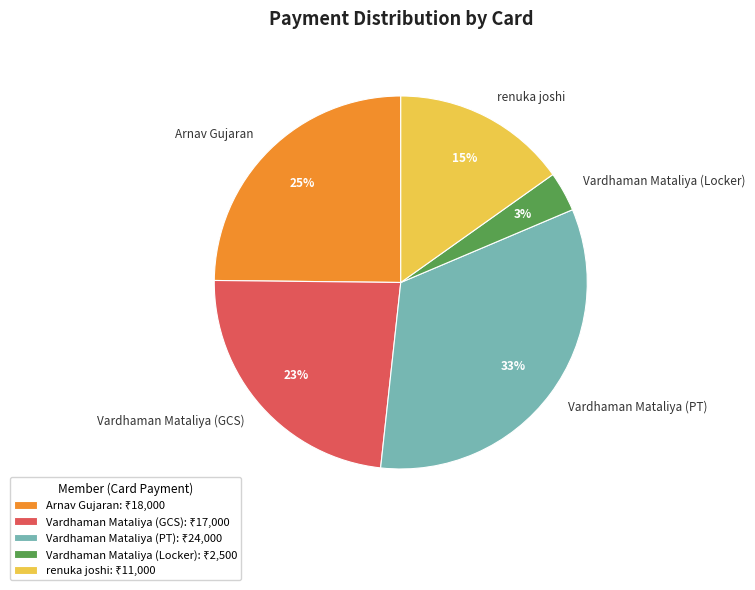

Do Arnav Gujaran and Vardhaman Mataliya (Locker) together represent more than half of the pie?

No